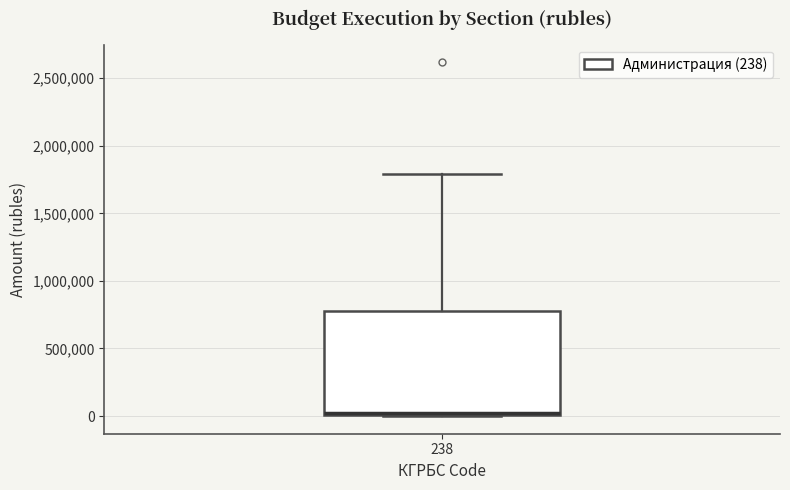

Where is the lower edge of the box at x = 238 on the y-axis? The values are not printed on the chart, so give them approximately, as read against the axis.

0